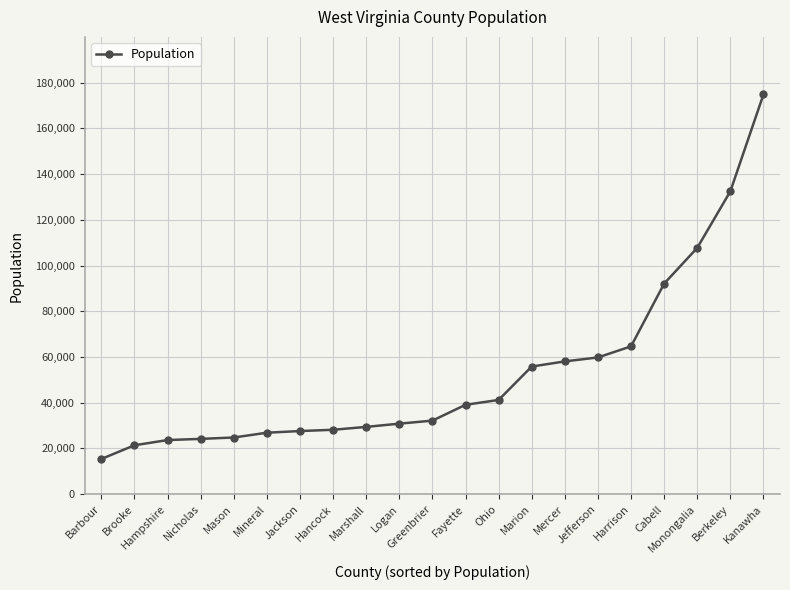

Is it true that the value at Berkeley is 132440?

True